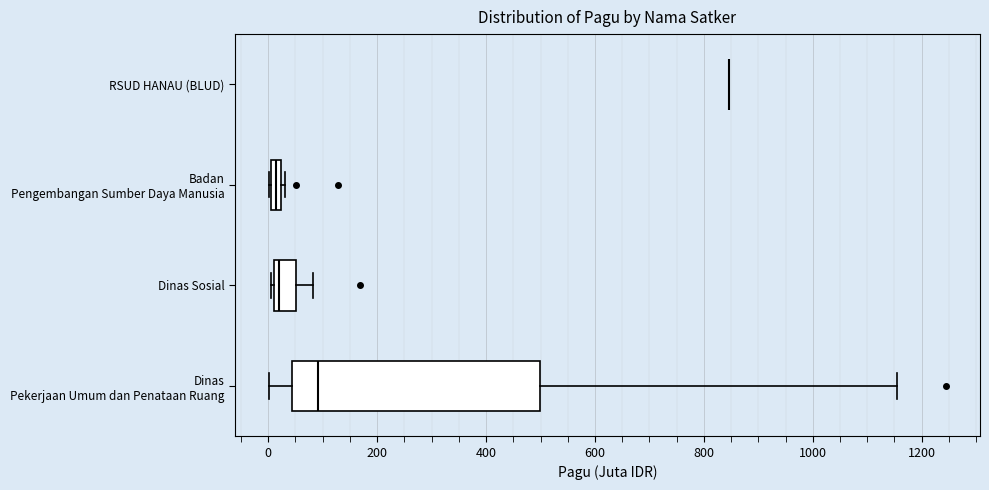

Which box is the widest, from its left edge to its right edge?

Dinas Pekerjaan Umum dan Penataan Ruang